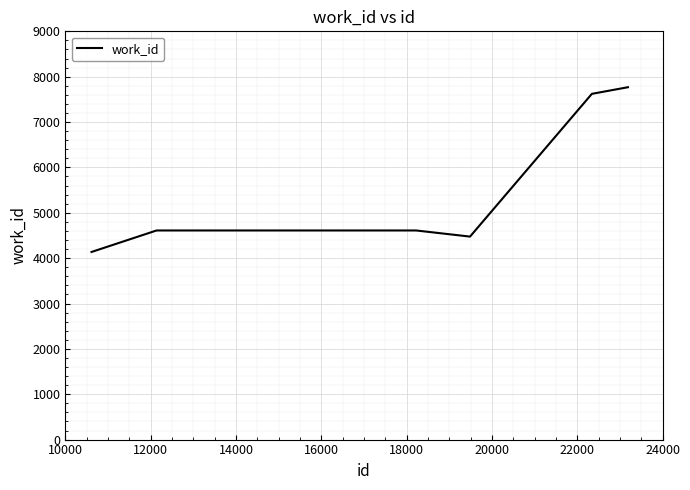

What is the difference between the maximum and minimum values?

3632